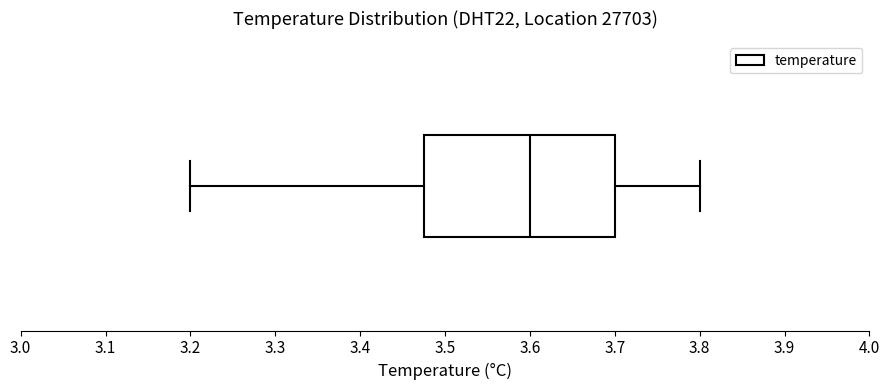

Transcribe this box plot: give where the median line is, the range the box spans, and where the two whiskers end, as read against the x-axis. The values are not printed on the chart, so give them approximately, as read against the axis.

median 3.60, box 3.48 to 3.70, whiskers 3.20 to 3.80